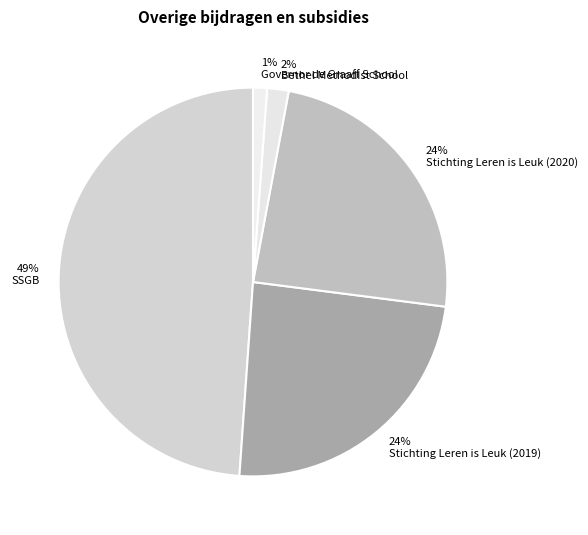

True or false: Stichting Leren is Leuk (2020) accounts for 14% of the total.

False